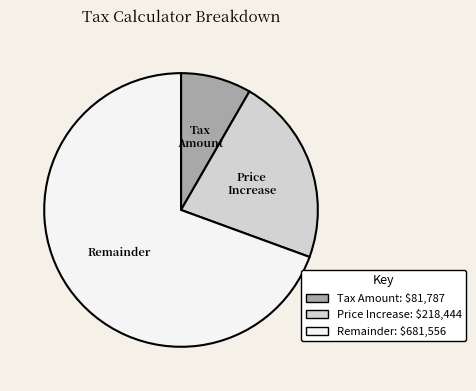

Is Remainder: $681,556 the majority of the pie?

Yes